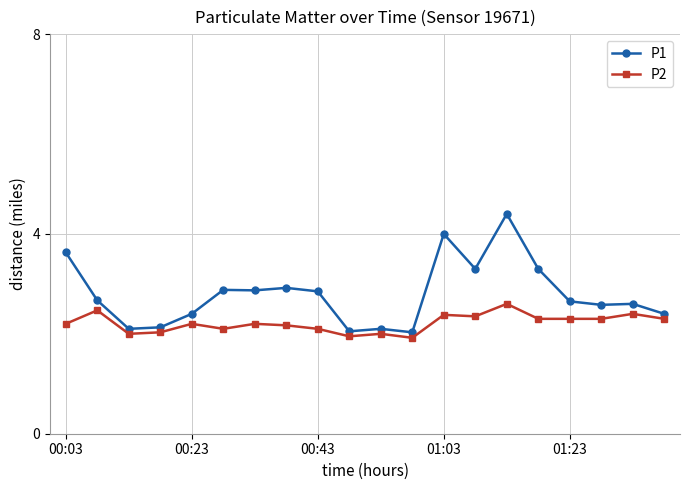

True or false: P1 has more than 2 interior local peaks.

True